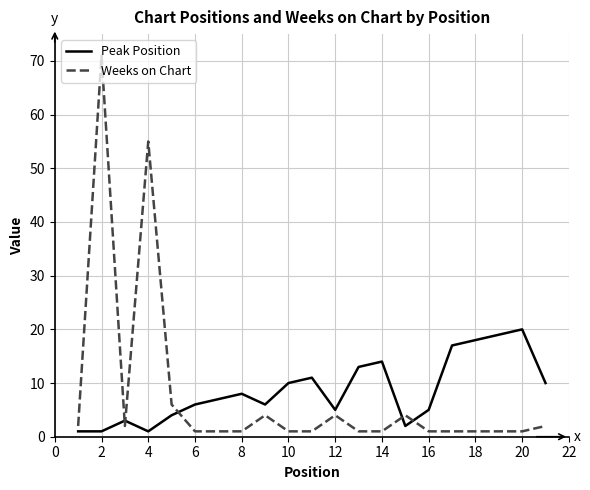

What is the maximum value shown in the chart?

71